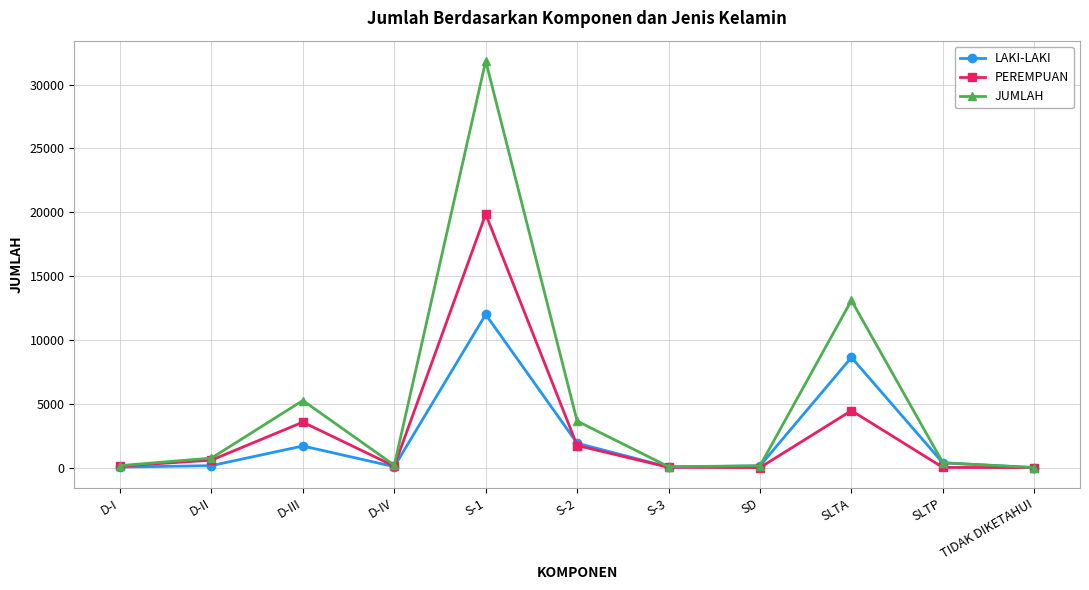

How many data points in JUMLAH are less than 387?

5